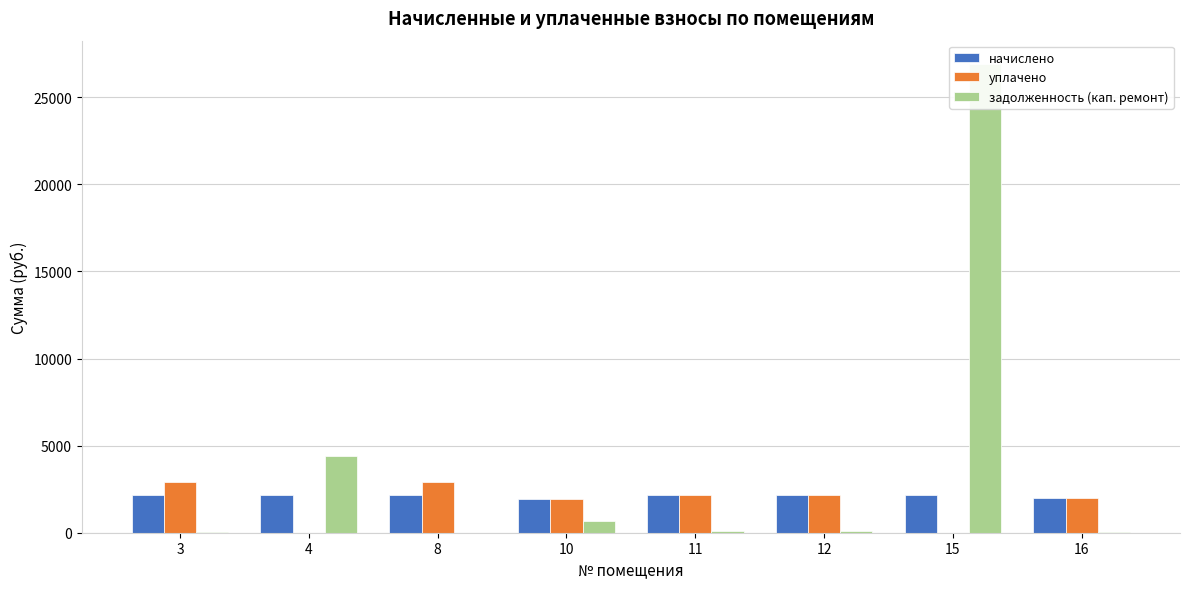

Is it true that уплачено equals 637.3 at 8?

False